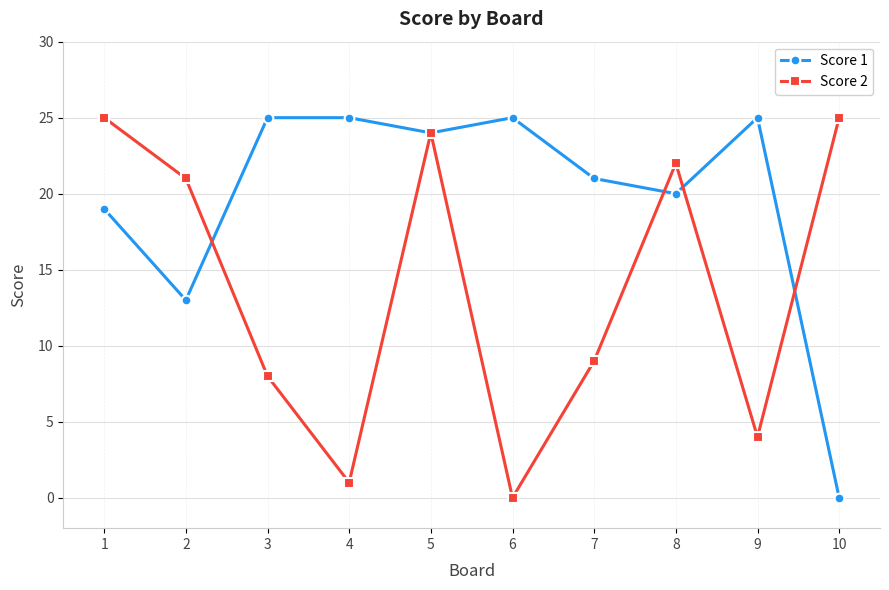

Rank the series by their average value, from lowest to highest.

Score 2, Score 1